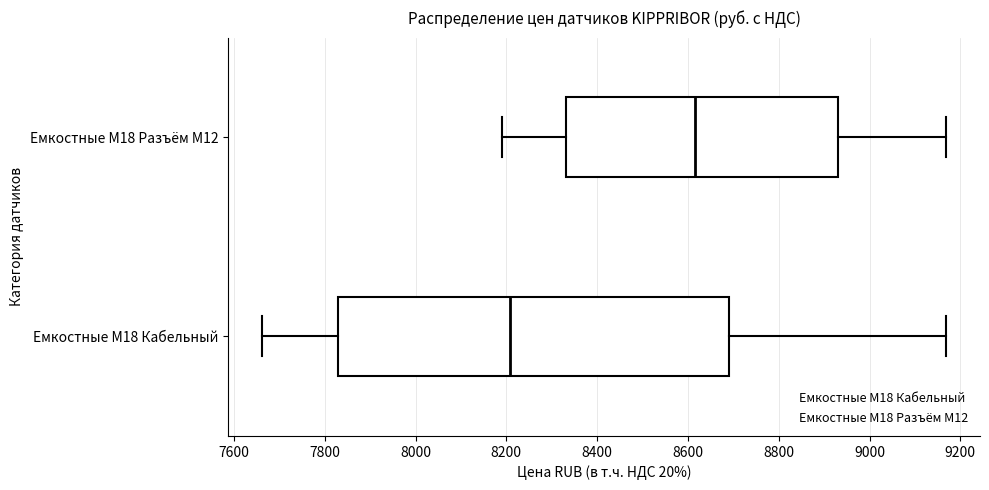

Reading bottom to top, transcribe this box plot: for each box, give where its median line is, the range the box spans, and where its two whiskers end, as read against the x-axis. The values are not printed on the chart, so give them approximately, as read against the axis.

Емкостные M18 Кабельный: median 8200, box 7820 to 8700, whiskers 7660 to 9160
Емкостные M18 Разъём М12: median 8620, box 8340 to 8920, whiskers 8200 to 9160